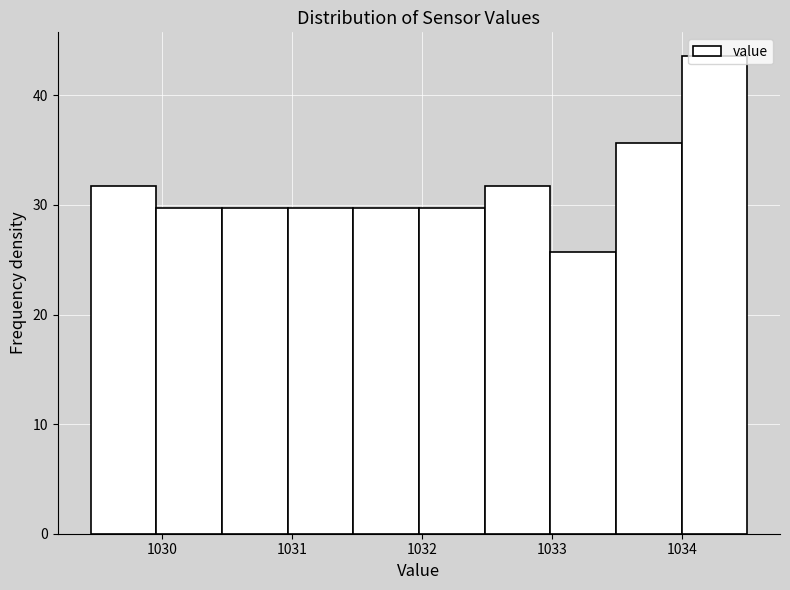

What is the height of the bar covering 1031.5 to 1032.0 on the x-axis? Neither the bar edges nor the heights are printed on the chart, so give them approximately, as read against the axes.

30